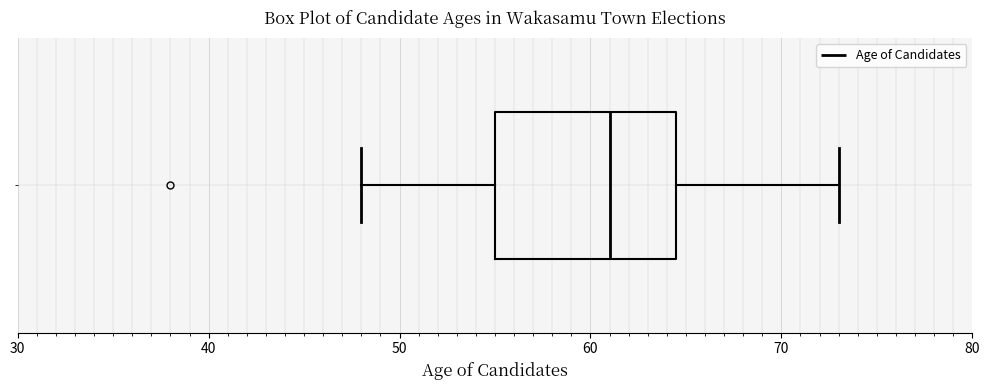

Transcribe this box plot: give where the median line is, the range the box spans, and where the two whiskers end, as read against the x-axis. The values are not printed on the chart, so give them approximately, as read against the axis.

median 61, box 55 to 65, whiskers 48 to 73